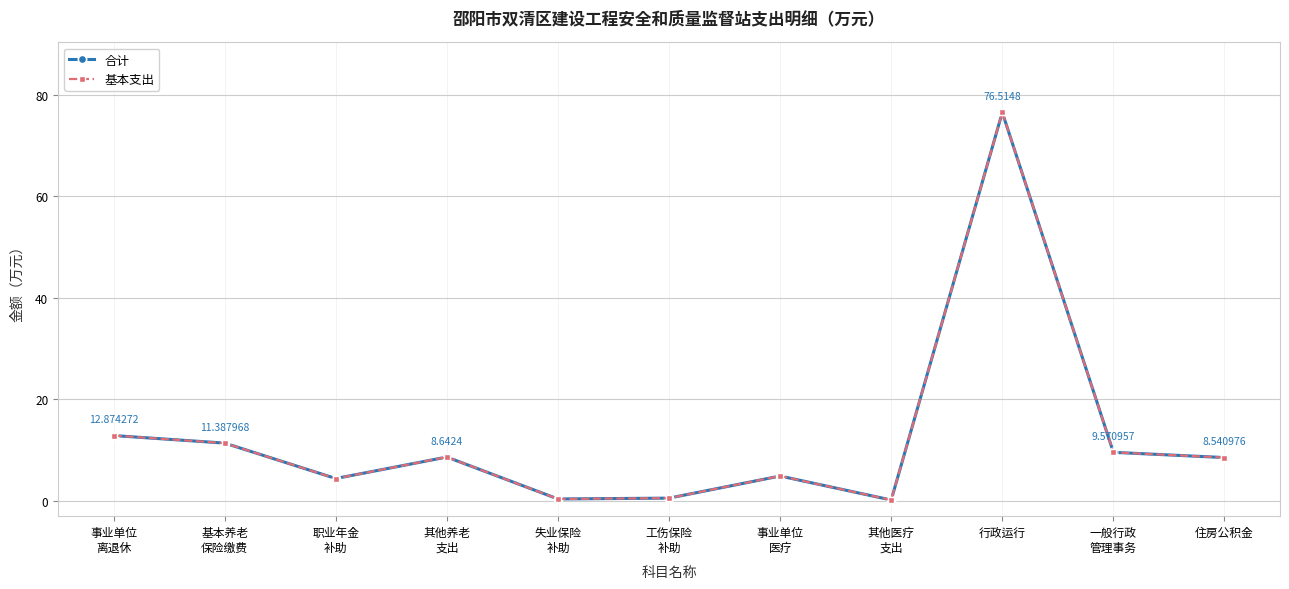

At which label does 基本支出 first exceed 8?

事业单位
离退休